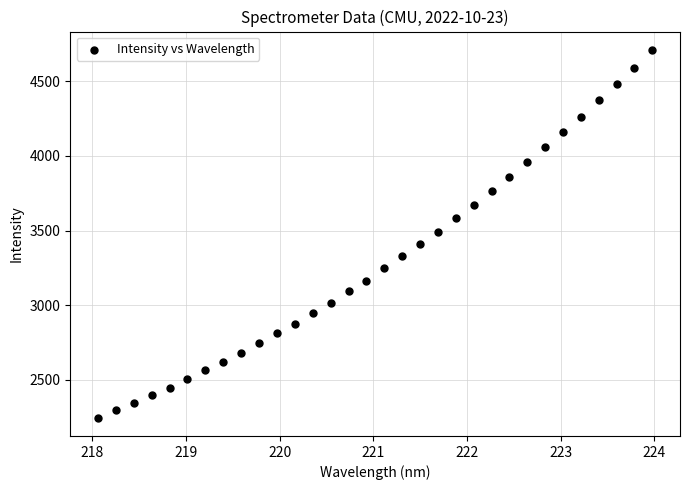

What is the range of Y values (max minus min)?

2465.9